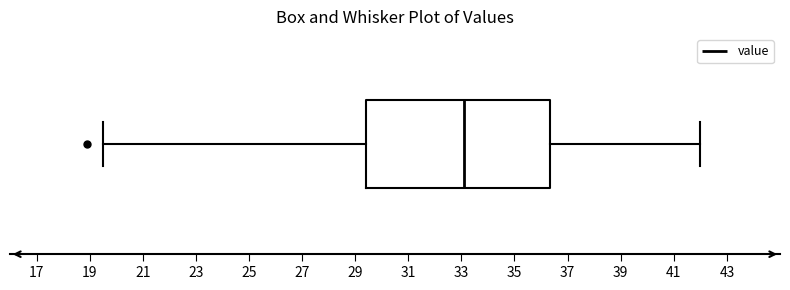

Where is the left edge of the box on the x-axis? The values are not printed on the chart, so give them approximately, as read against the axis.

29.4